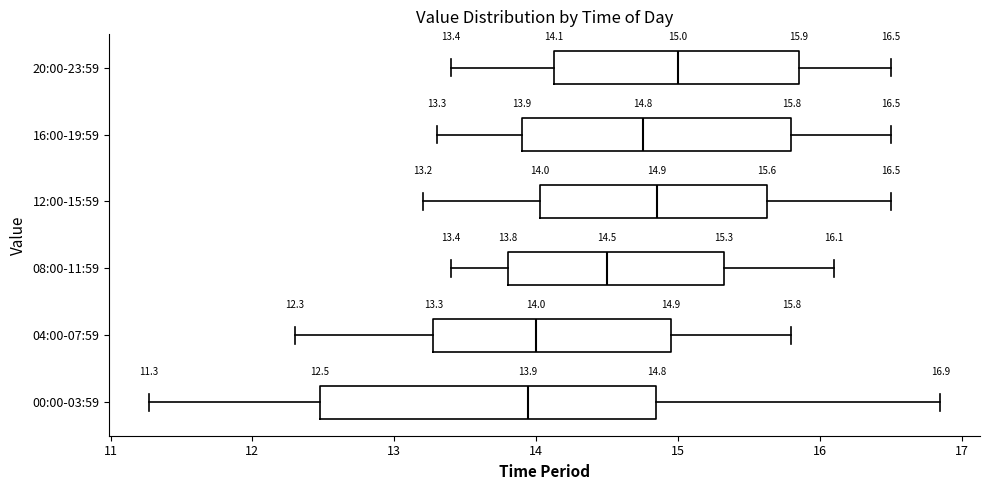

Comparing the boxes themselves (not the whiskers), which one is the widest?

00:00-03:59